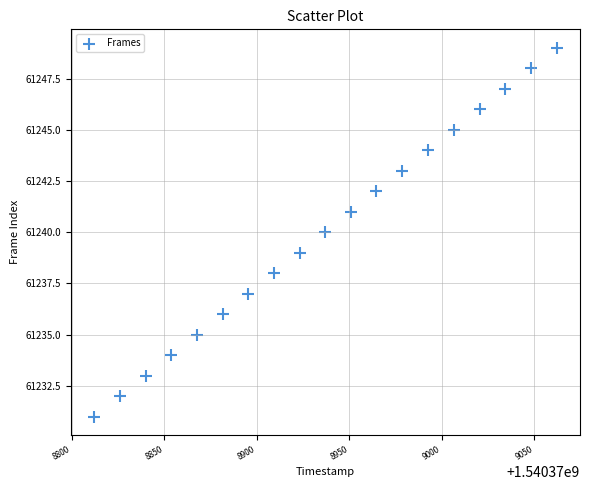

What is the range of Y values (max minus min)?

18